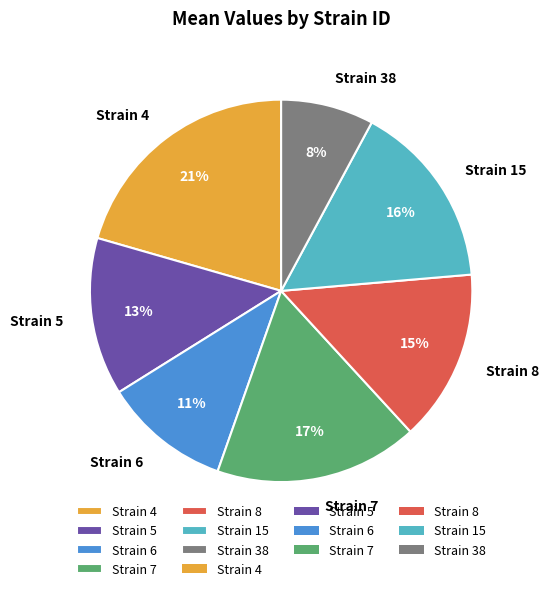

What is the ratio of the value at Strain 7 to the value at Strain 15?

1.1